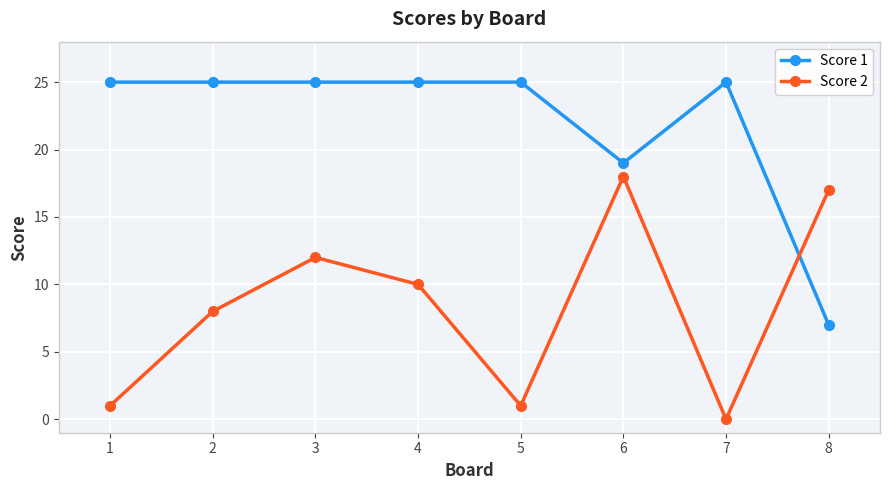

What is the average value of the Score 2 series?

8